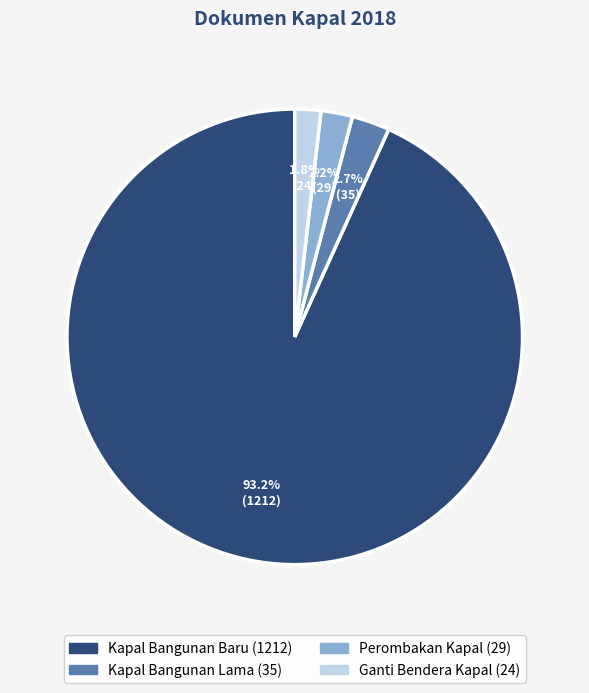

True or false: Kapal Bangunan Baru accounts for 82% of the total.

False